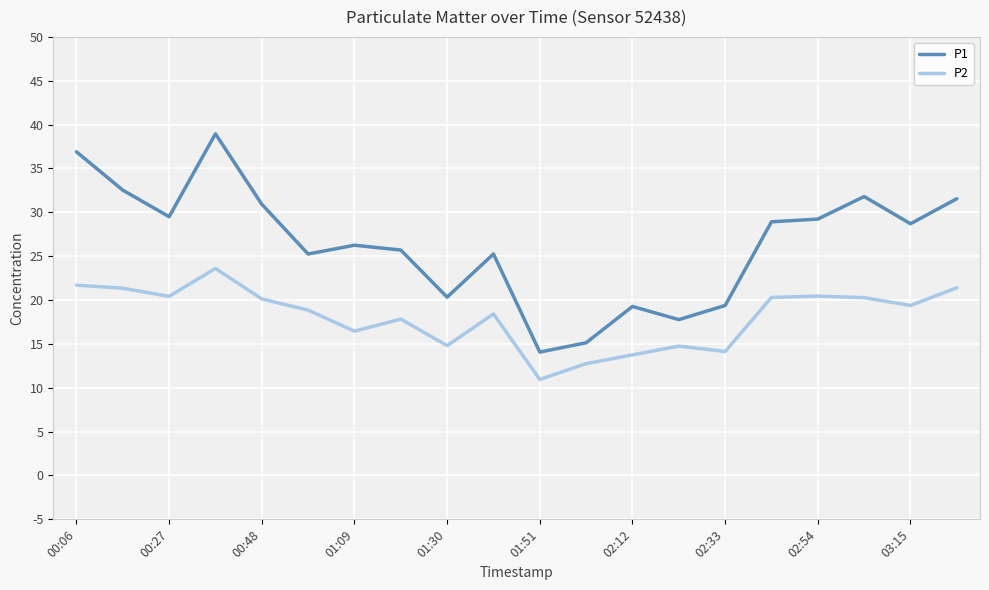

How many series are shown in this chart?

2